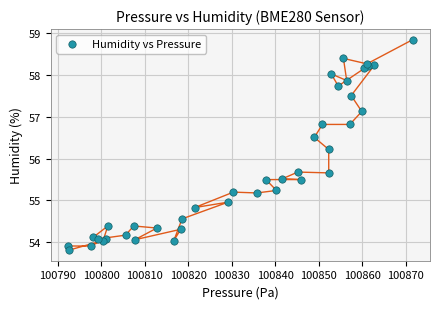

What Y value in the scatter plot is closest to 56?

56.2